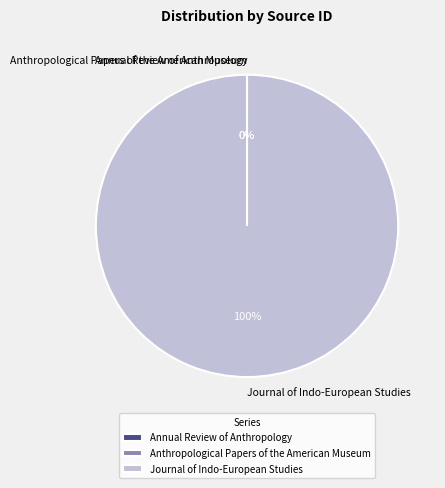

What percentage is the Journal of Indo-European Studies slice, to the nearest percent?

100%